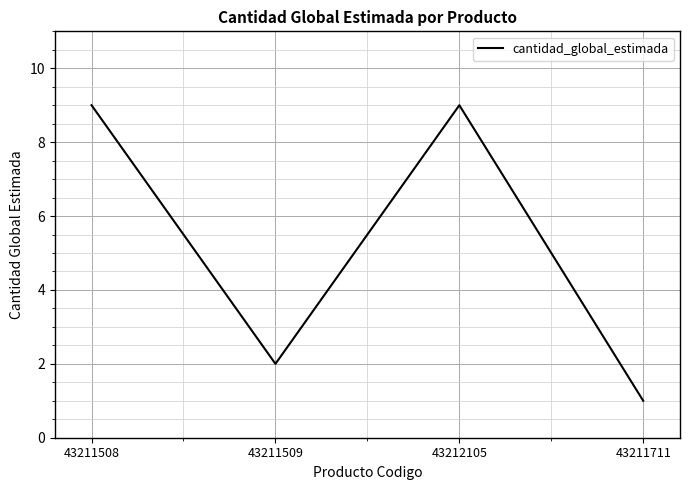

What is the difference between the maximum and minimum values?

8